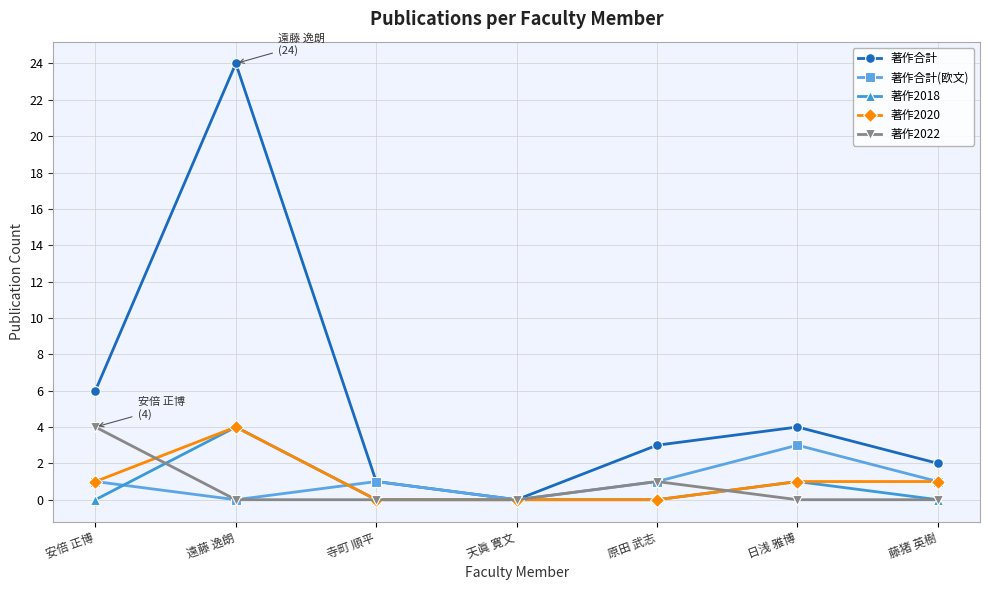

What is the label of the 7th point from the right?

安倍 正博